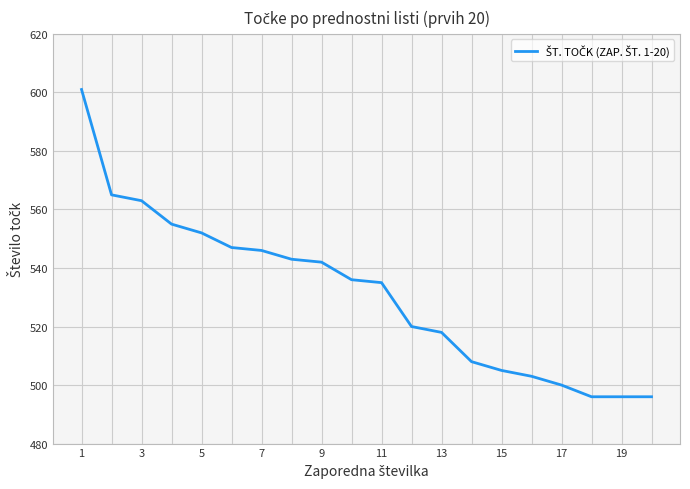

What is the smallest value displayed?

496